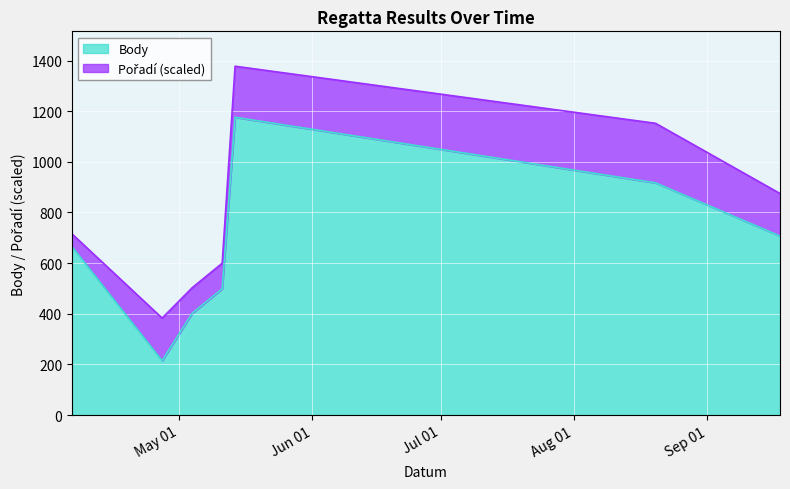

What is the change in value from 2022-05-04 to 2022-05-14?

+774